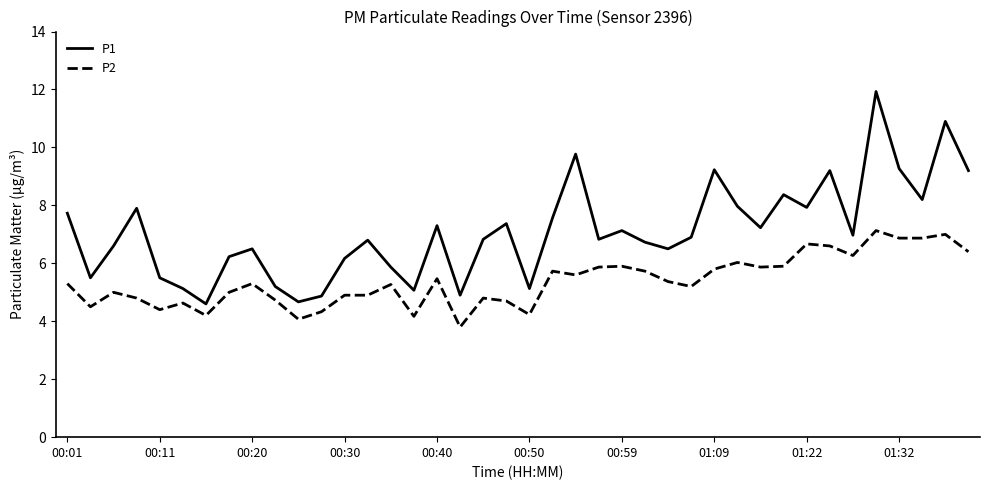

What is the minimum value for P1?

4.6